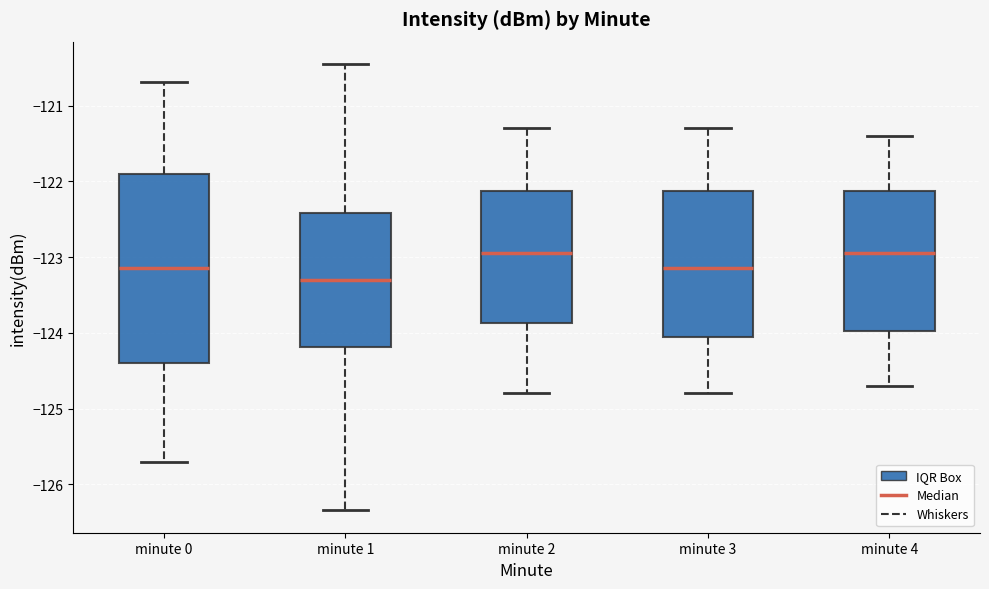

Reading left to right, transcribe this box plot: for each box, give where its median line is, the range the box spans, and where its two whiskers end, as read against the y-axis. The values are not printed on the chart, so give them approximately, as read against the axis.

minute 0: median -123.1, box -124.4 to -121.9, whiskers -125.7 to -120.7
minute 1: median -123.3, box -124.2 to -122.4, whiskers -126.3 to -120.4
minute 2: median -122.9, box -123.9 to -122.1, whiskers -124.8 to -121.3
minute 3: median -123.1, box -124.0 to -122.1, whiskers -124.8 to -121.3
minute 4: median -122.9, box -124.0 to -122.1, whiskers -124.7 to -121.4